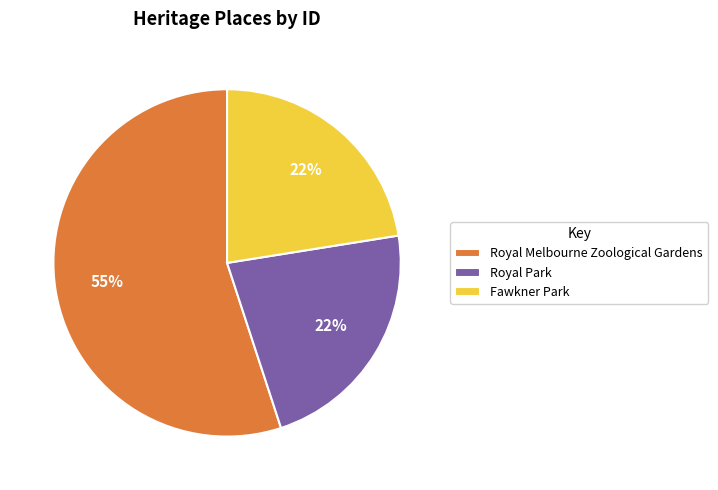

To the nearest percent, what is the difference between the Fawkner Park and Royal Melbourne Zoological Gardens slice percentages?

33%